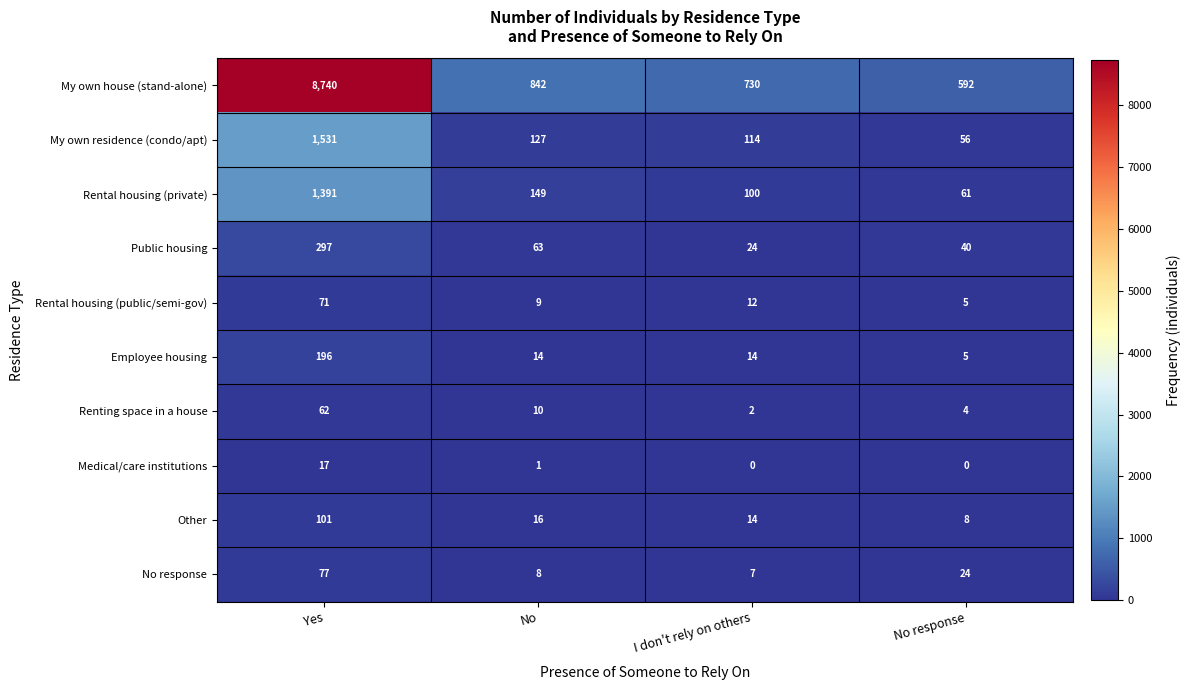

What is the greatest value displayed?

8740